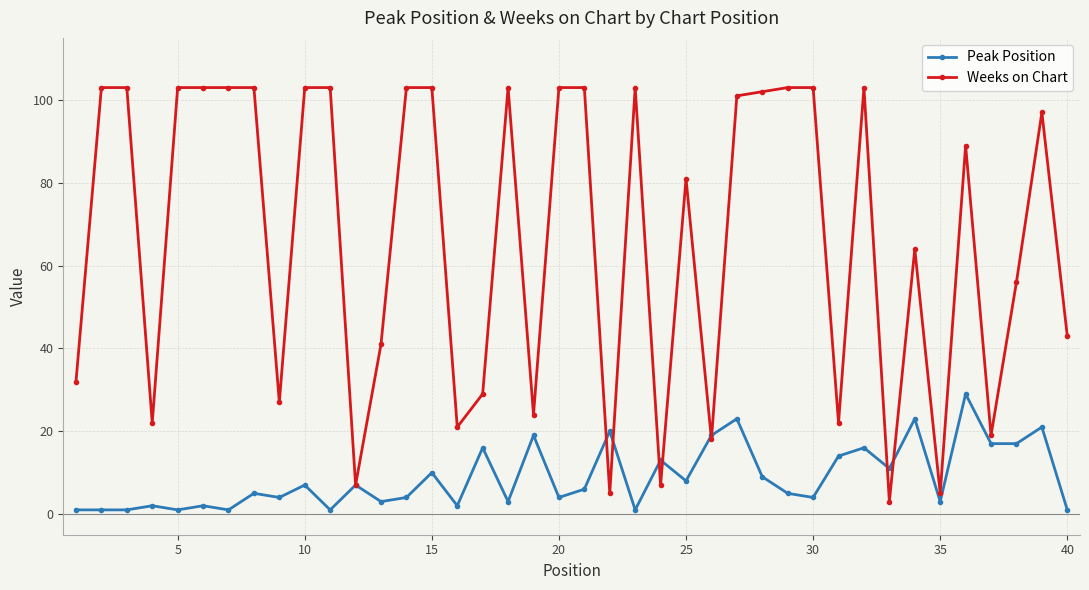

What is the maximum value shown in the chart?

103